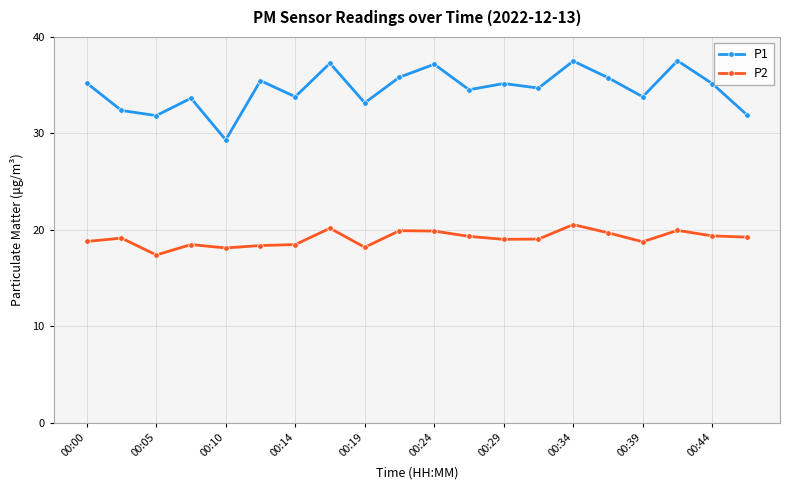

What is the difference between the maximum and second lowest values in the P1 series?

5.7